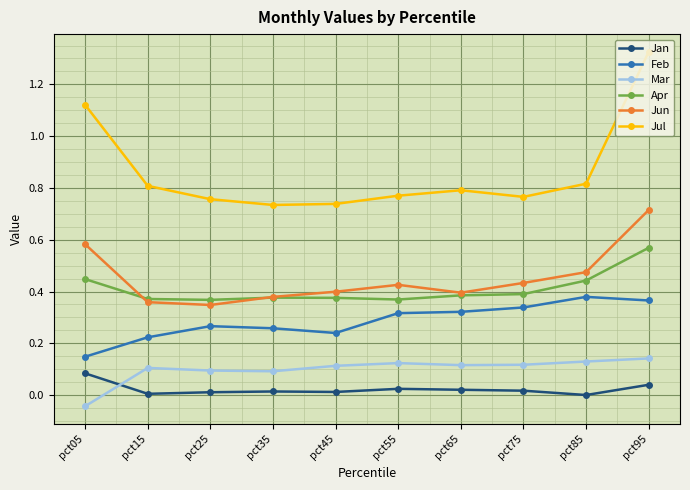

At which category does the chart reach its peak across all series?

pct95